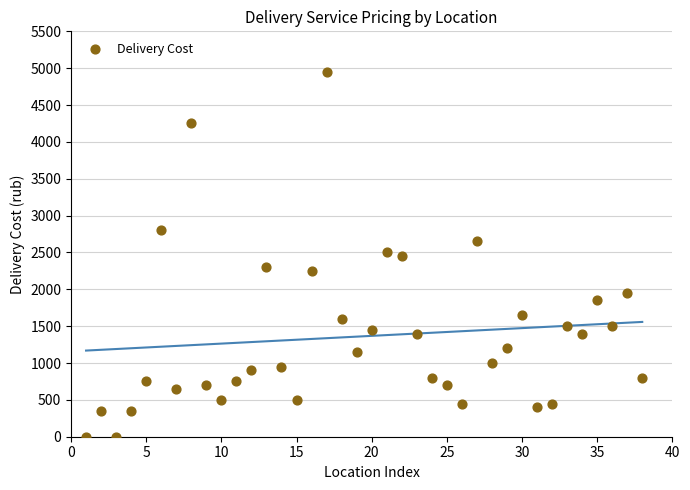

What is the range of Y values (max minus min)?

4950